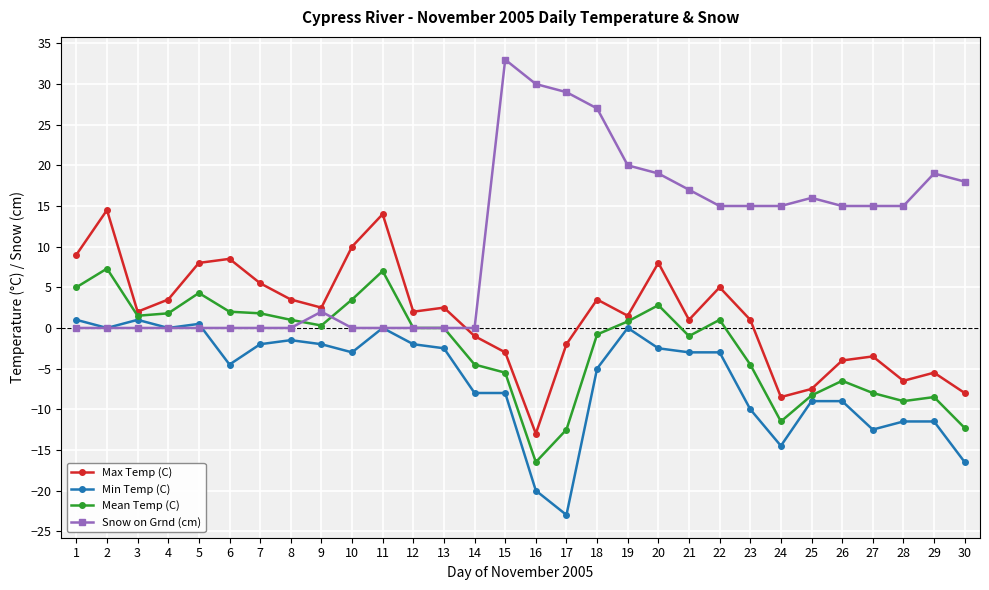

What are all the series names shown in the legend?

Max Temp (C), Min Temp (C), Mean Temp (C), Snow on Grnd (cm)